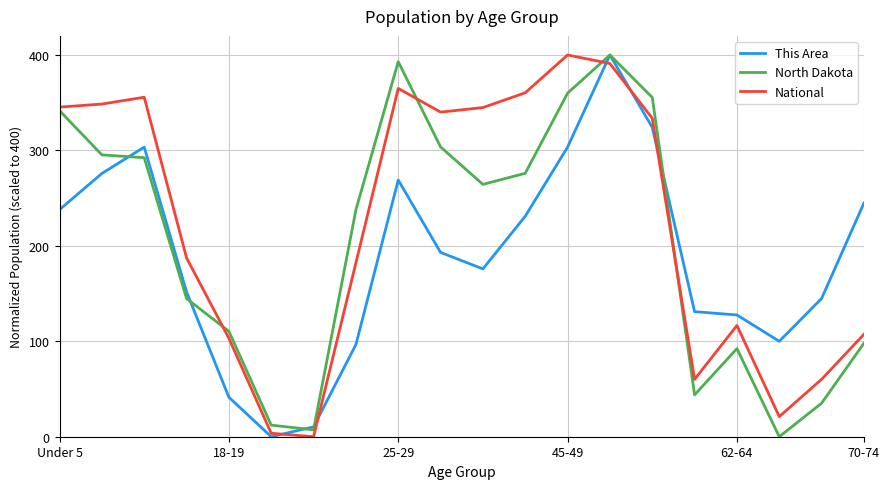

What is the average value of the National series?

221.3